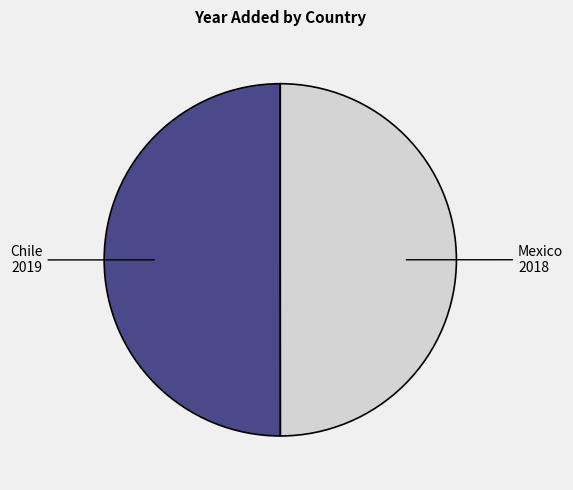

Which category accounts for the majority?

Chile